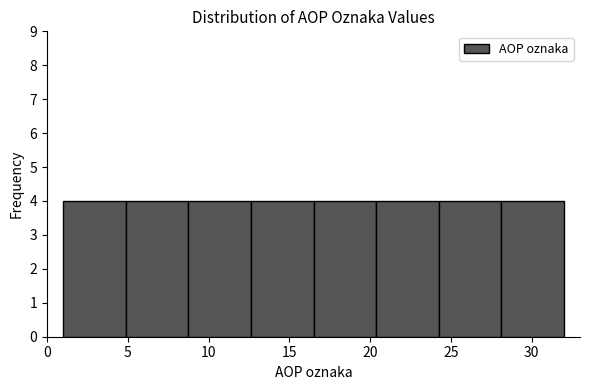

Reading left to right, transcribe this chart: for each bar, give the range it covers on the x-axis and its height. Neither the bar edges nor the heights are printed on the chart, so give them approximately, as read against the axes.

1.0 to 5.0: 4
5.0 to 9.0: 4
9.0 to 12.5: 4
12.5 to 16.5: 4
16.5 to 20.5: 4
20.5 to 24.5: 4
24.5 to 28.0: 4
28.0 to 32.0: 4